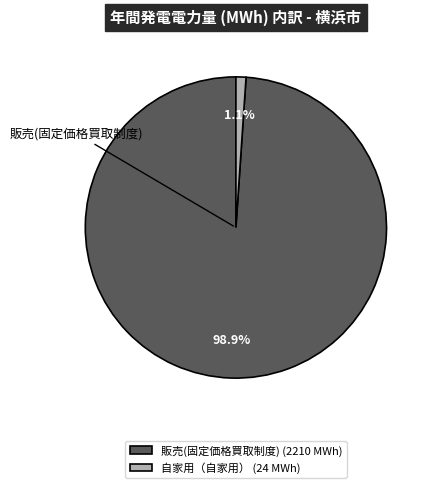

How many segments does this pie chart have?

2